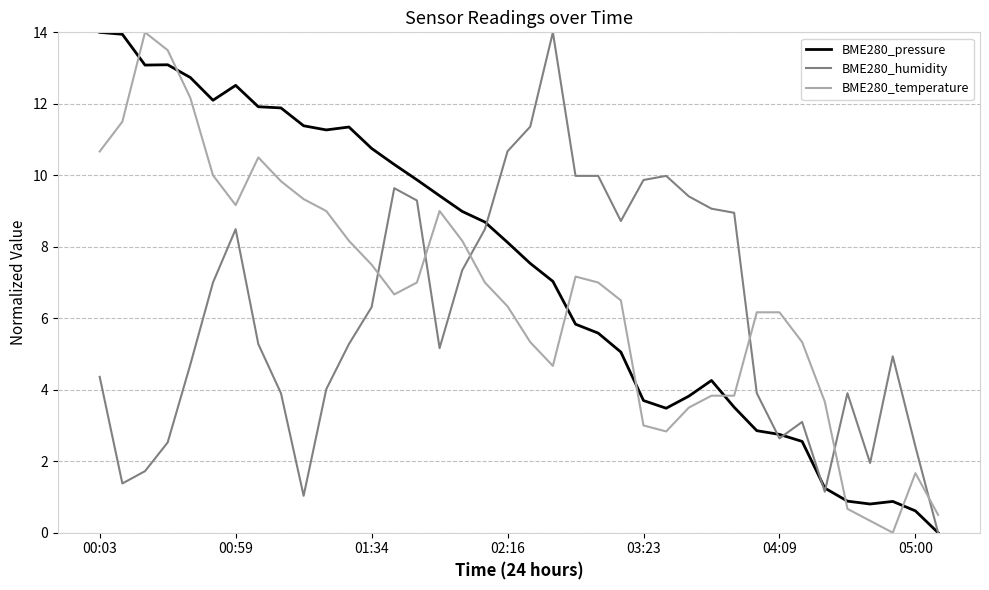

How many positive values does the BME280_temperature series have?

37